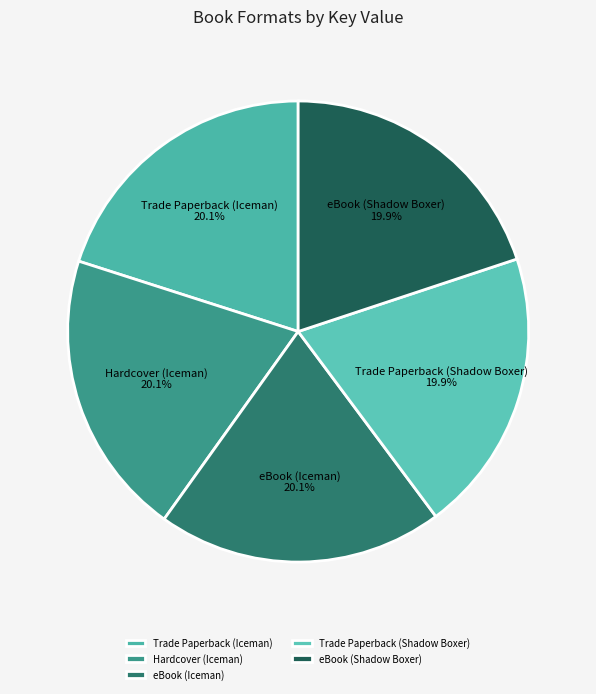

Is it true that Trade Paperback (Shadow Boxer) is 20% of the pie?

True